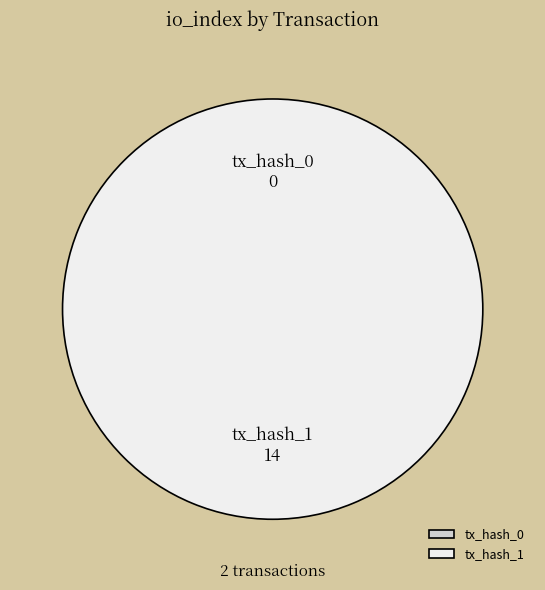

How many segments does this pie chart have?

2